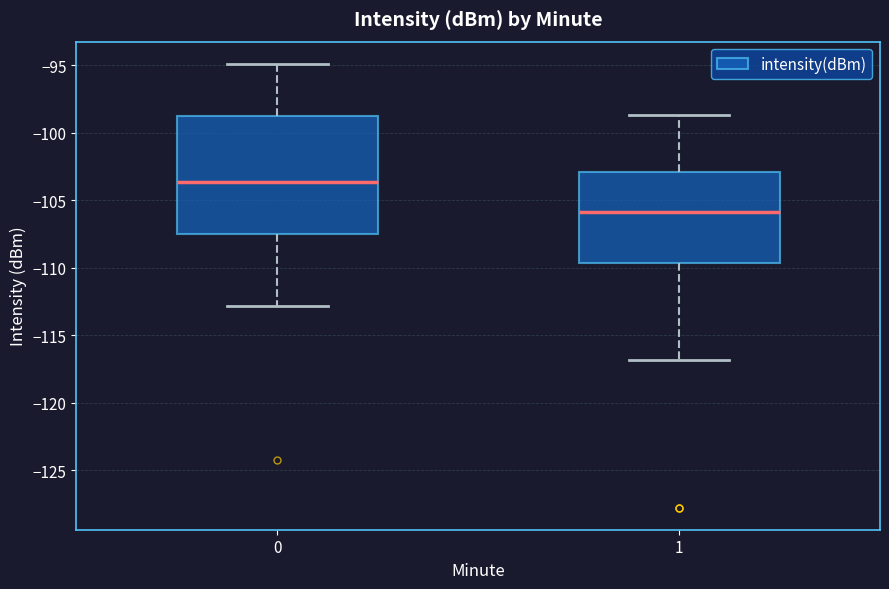

Reading left to right, transcribe this box plot: for each box, give where its median line is, the range the box spans, and where its two whiskers end, as read against the y-axis. The values are not printed on the chart, so give them approximately, as read against the axis.

0: median -103.5, box -107.5 to -99.0, whiskers -113.0 to -95.0
1: median -106.0, box -109.5 to -103.0, whiskers -117.0 to -98.5